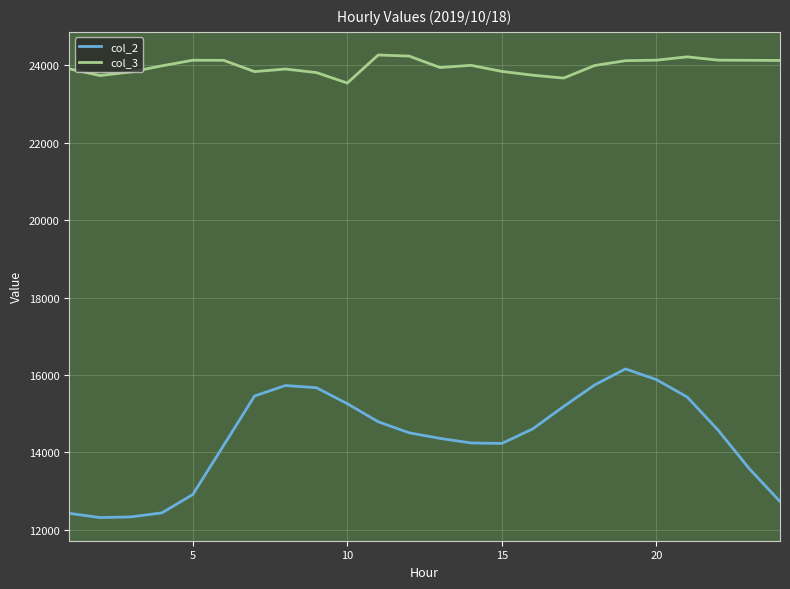

What are all the series names shown in the legend?

col_2, col_3